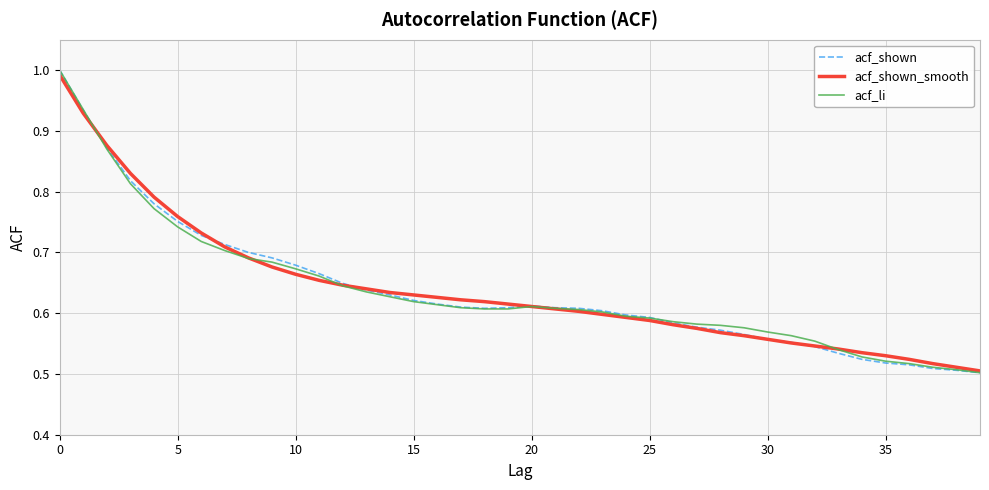

Which series has the widest spread of values?

acf_shown